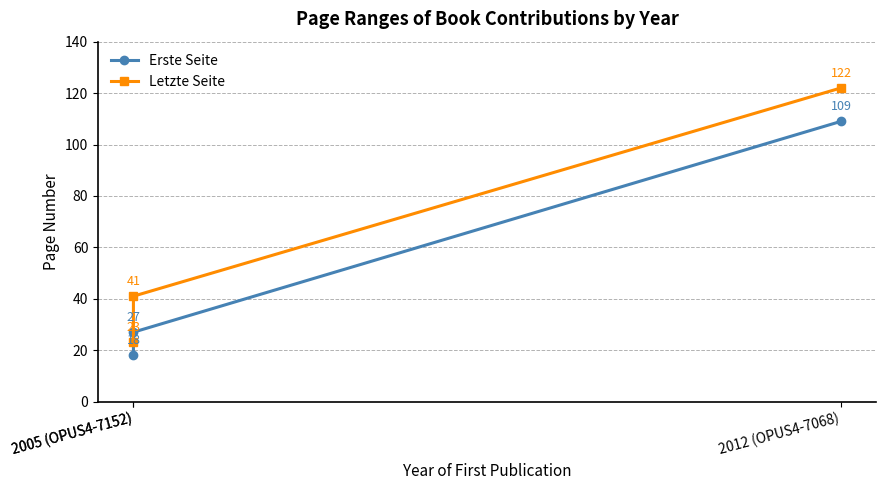

Read the Letzte Seite value at 2005 (OPUS4-7152).

41